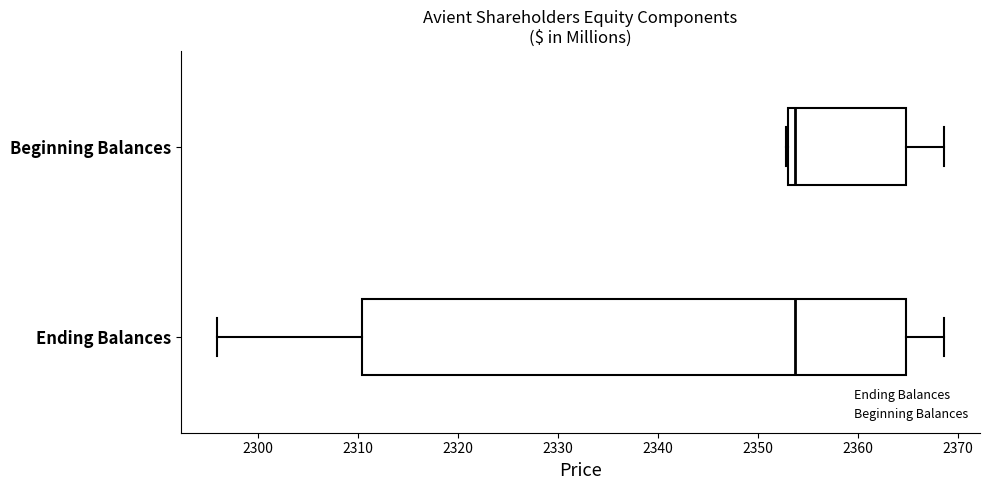

Where does the right whisker of the box for Ending Balances end on the x-axis? The values are not printed on the chart, so give them approximately, as read against the axis.

2369